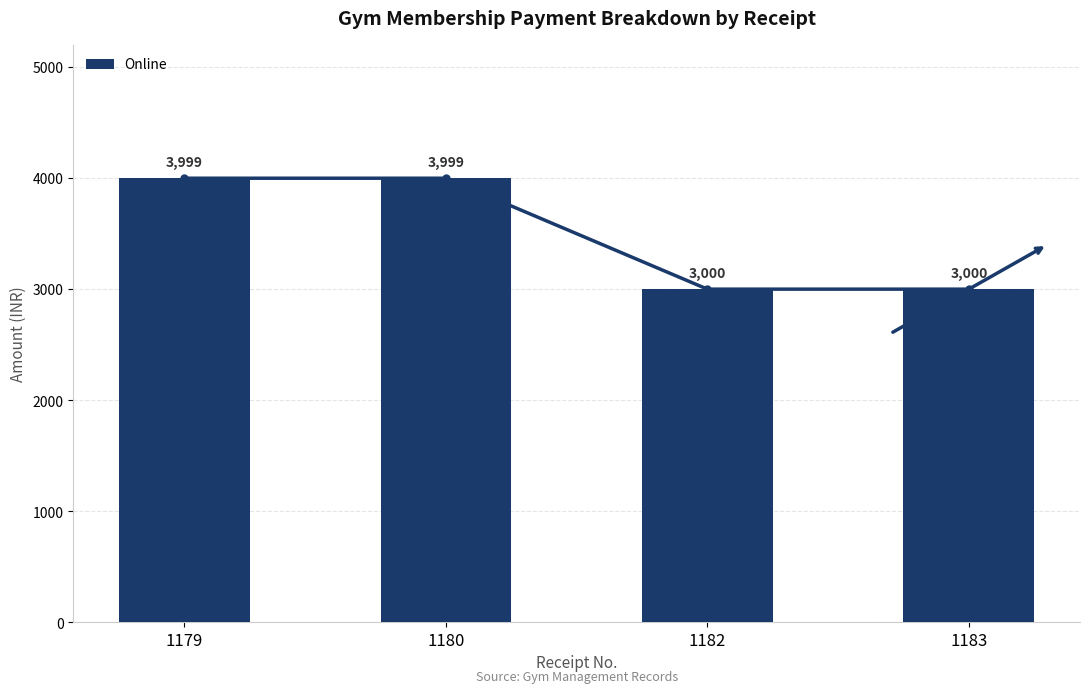

Reading left to right, extract all data points from this chart.

Online: 1179=3999	1180=3999	1182=3000	1183=3000
Cash: 1179=0	1180=0	1182=0	1183=0
Card: 1179=0	1180=0	1182=0	1183=0
Cheque: 1179=0	1180=0	1182=0	1183=0
Other: 1179=0	1180=0	1182=0	1183=0